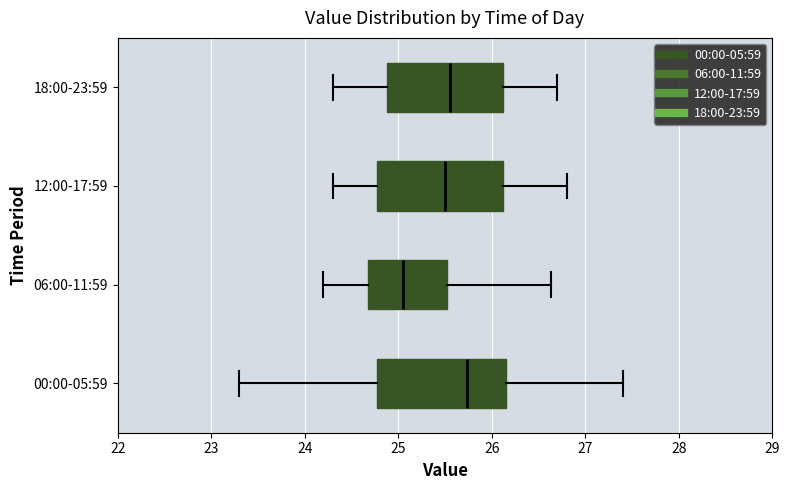

Reading bottom to top, read every box against the x-axis: the position of its median line, the range the box covers, and the ends of its whiskers. The values are not printed on the chart, so give them approximately, as read against the axis.

00:00-05:59: median 25.7, box 24.8 to 26.1, whiskers 23.3 to 27.4
06:00-11:59: median 25.1, box 24.7 to 25.5, whiskers 24.2 to 26.6
12:00-17:59: median 25.5, box 24.8 to 26.1, whiskers 24.3 to 26.8
18:00-23:59: median 25.6, box 24.9 to 26.1, whiskers 24.3 to 26.7